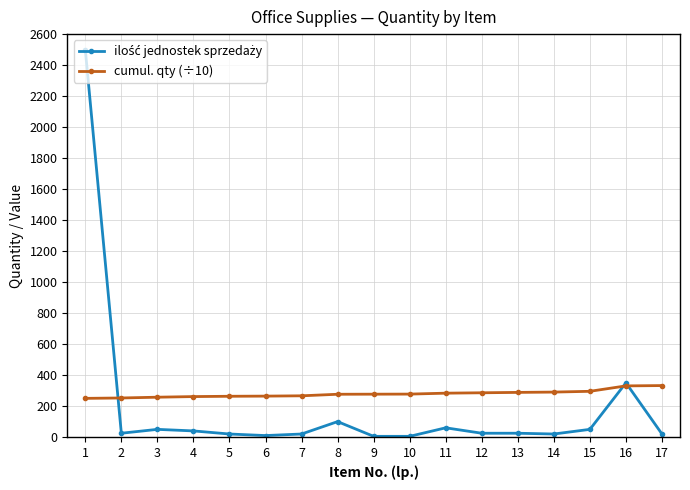

What is the greatest value displayed?

2500.0